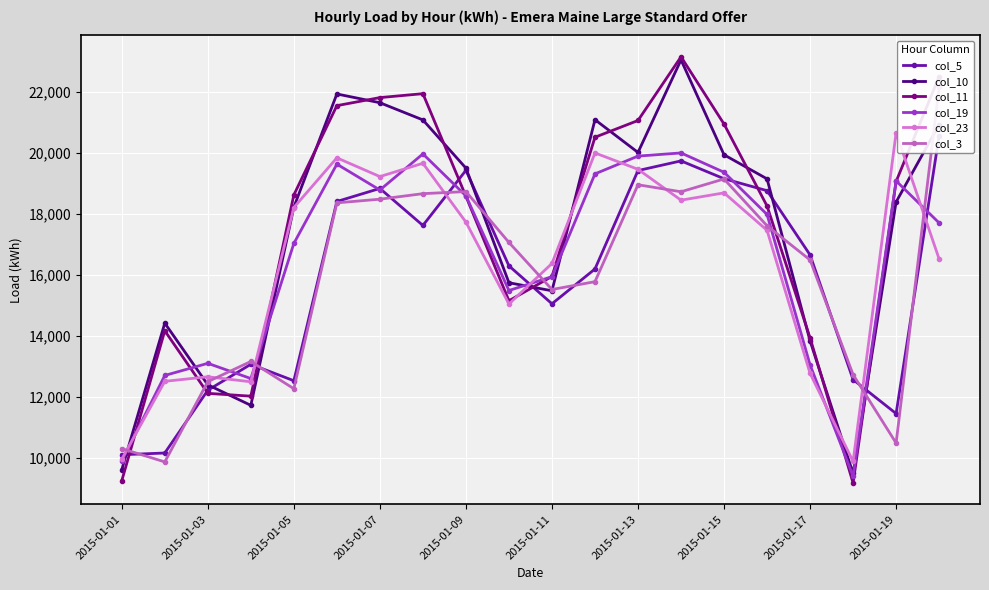

The value of col_19 at 19 is 17701. True or false?

True